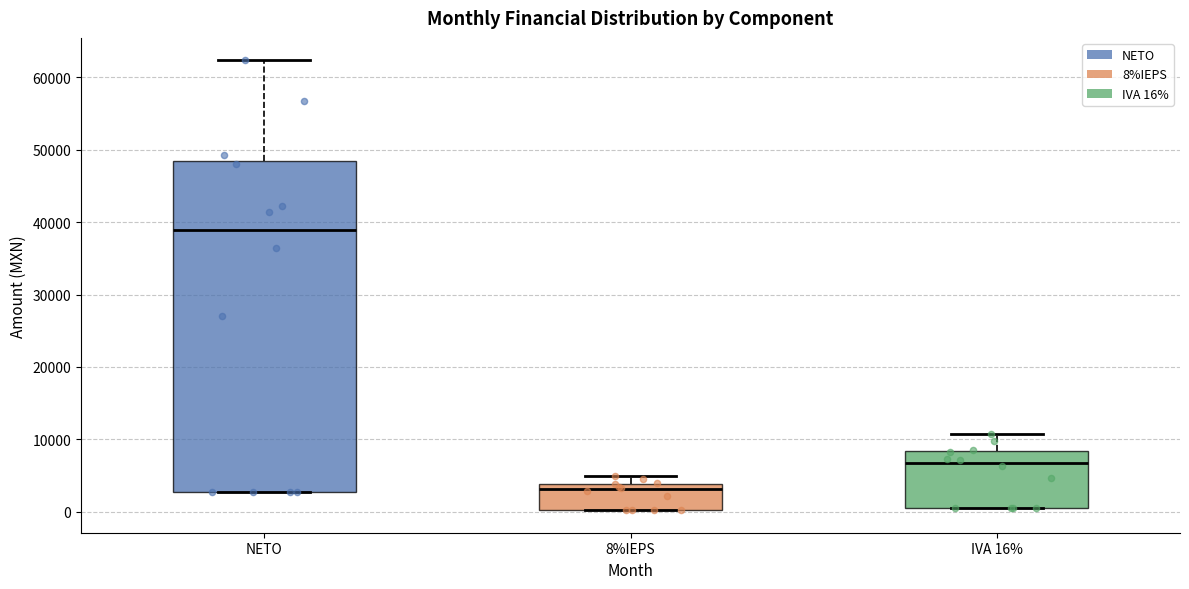

Where does the upper whisker of the box for 8%IEPS end on the y-axis? The values are not printed on the chart, so give them approximately, as read against the axis.

5000